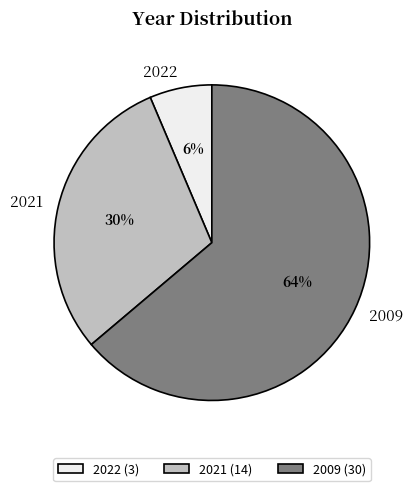

Which category has the biggest portion of the pie?

2009